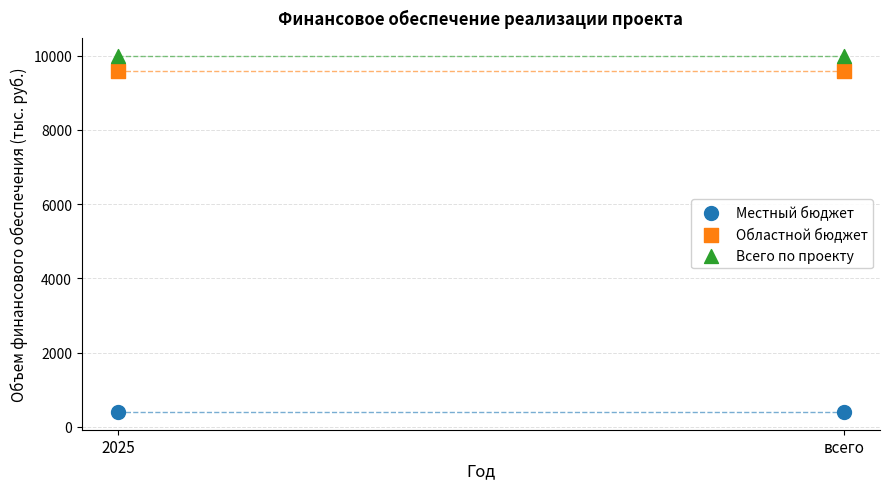

Across all data points, what is the average Y value?

6660.7